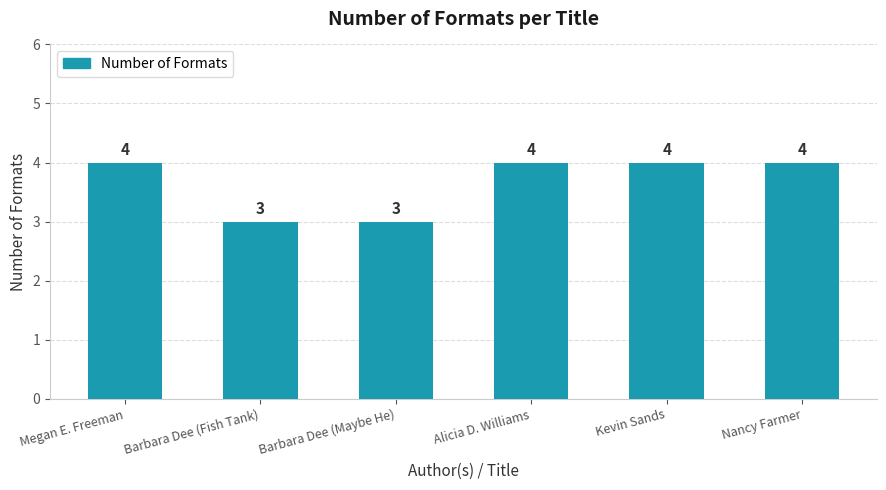

Reading left to right, transcribe all the data shown in this chart.

Megan E. Freeman=4	Barbara Dee (Fish Tank)=3	Barbara Dee (Maybe He)=3	Alicia D. Williams=4	Kevin Sands=4	Nancy Farmer=4